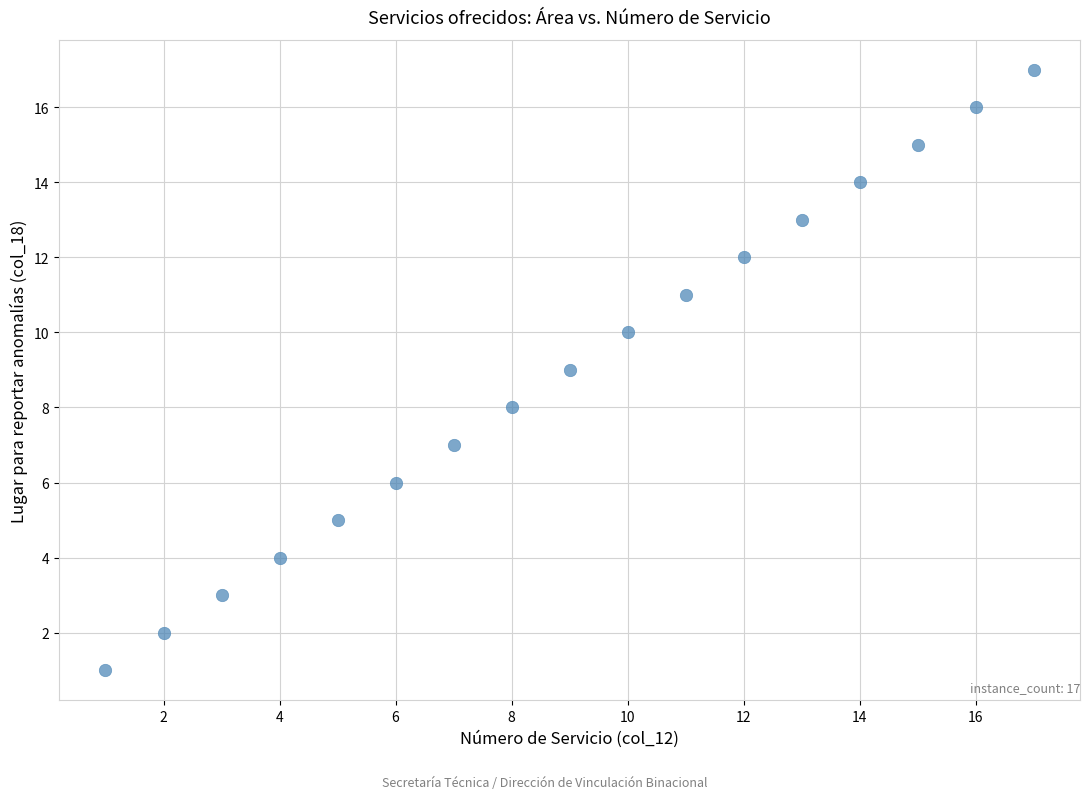

What is the range of X values (max minus min)?

16